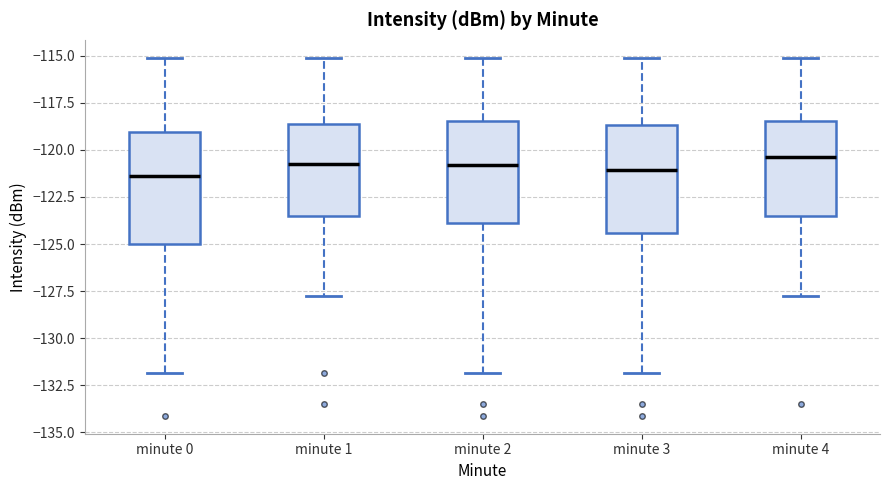

Reading left to right, transcribe this box plot: for each box, give where its median line is, the range the box spans, and where its two whiskers end, as read against the y-axis. The values are not printed on the chart, so give them approximately, as read against the axis.

minute 0: median -121.5, box -125.0 to -119.0, whiskers -132.0 to -115.0
minute 1: median -120.5, box -123.5 to -118.5, whiskers -128.0 to -115.0
minute 2: median -121.0, box -124.0 to -118.5, whiskers -132.0 to -115.0
minute 3: median -121.0, box -124.5 to -118.5, whiskers -132.0 to -115.0
minute 4: median -120.5, box -123.5 to -118.5, whiskers -128.0 to -115.0